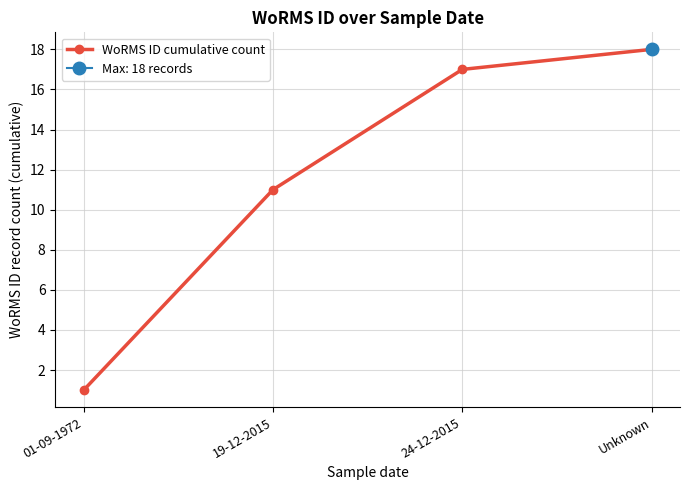

What position from the right is Unknown?

1